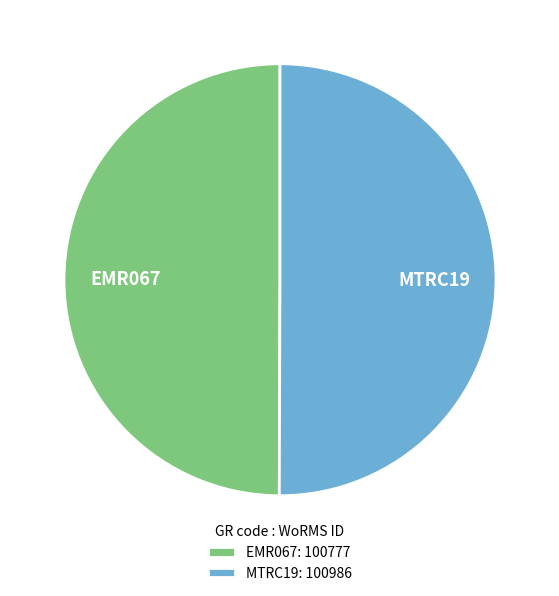

Approximately how many times larger is the value at EMR067 compared to MTRC19?

1.0